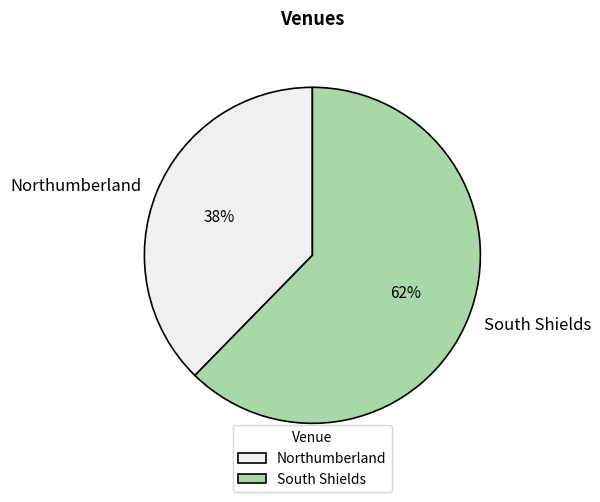

Which slice is the smallest?

Northumberland